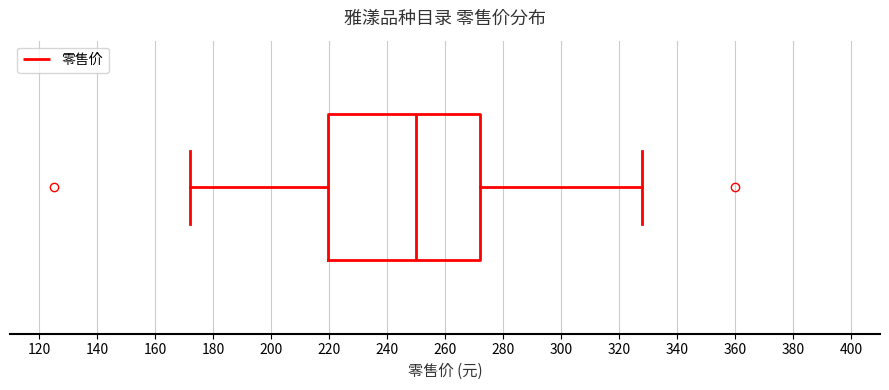

Read this box plot against the x-axis: the position of the median line, the range covered by the box, and the ends of both whiskers. The values are not printed on the chart, so give them approximately, as read against the axis.

median 250, box 220 to 272, whiskers 172 to 328